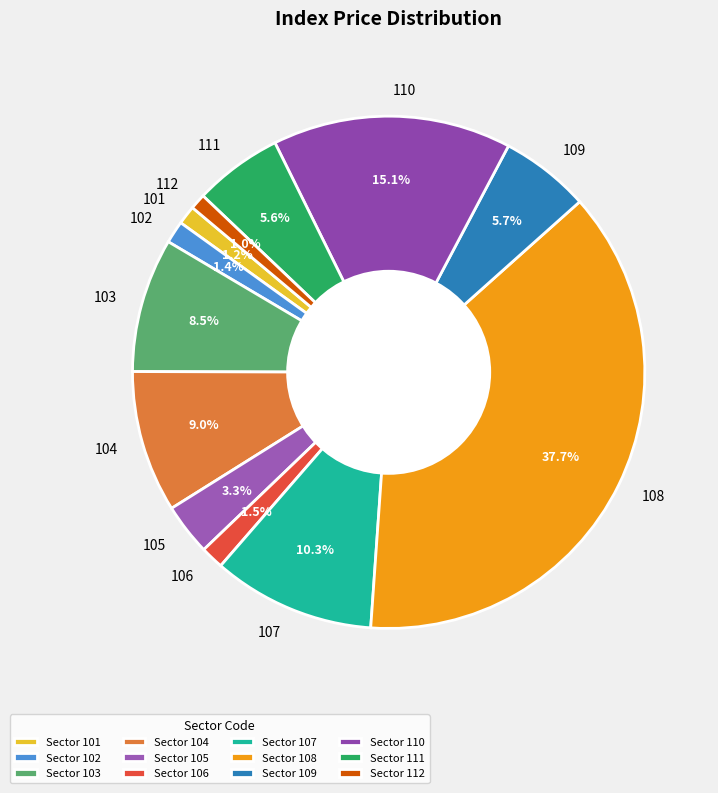

The 104 slice represents 20% of the pie. True or false?

False